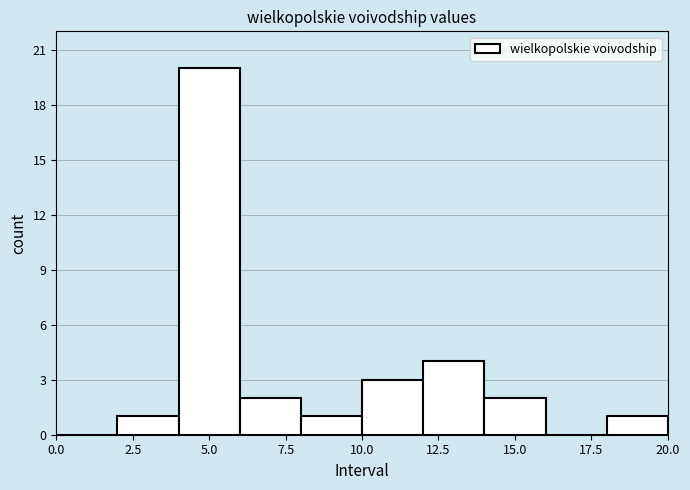

Reading left to right, list every bar in this chart as the range it spans on the x-axis followed by its height. The values are not printed on the chart, so give them approximately, as read against the axis.

0 to 2: 0
2 to 4: 1
4 to 6: 20
6 to 8: 2
8 to 10: 1
10 to 12: 3
12 to 14: 4
14 to 16: 2
16 to 18: 0
18 to 20: 1